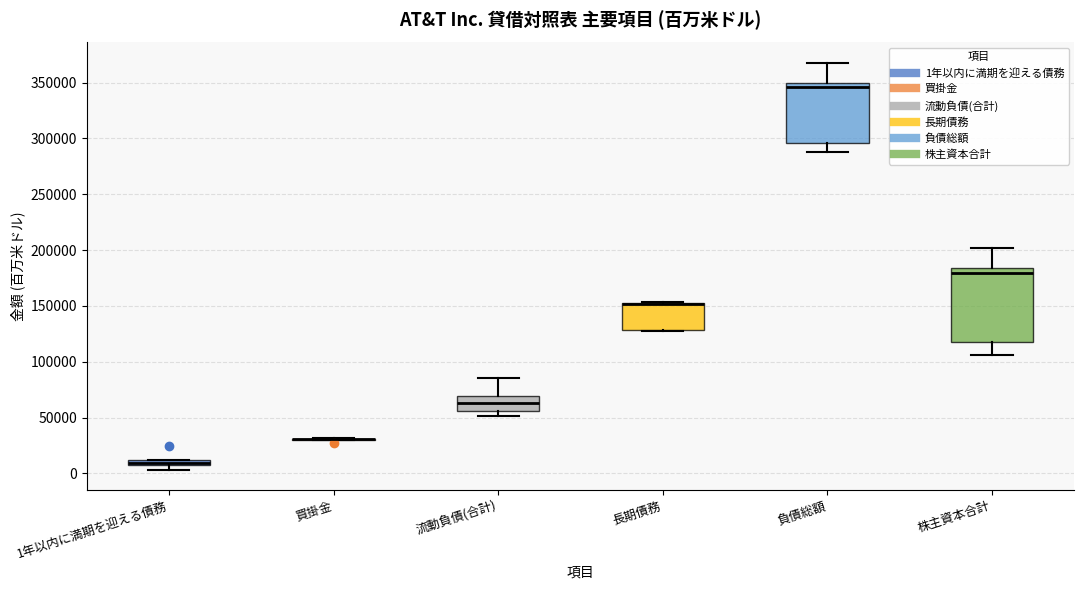

Which box is the tallest, from its lower edge to its upper edge?

株主資本合計